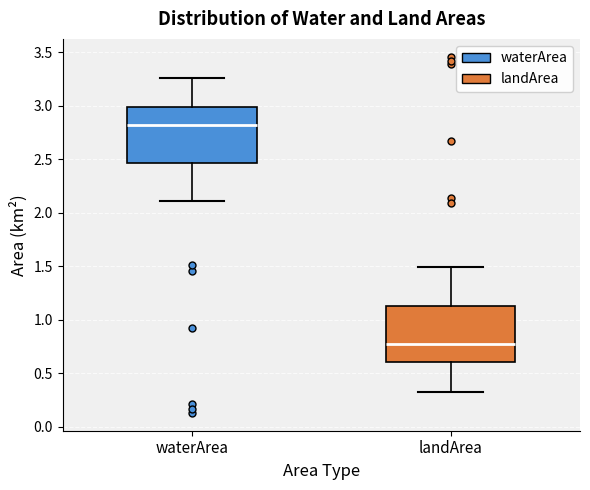

Reading left to right, read every box against the y-axis: the position of its median line, the range the box covers, and the ends of its whiskers. The values are not printed on the chart, so give them approximately, as read against the axis.

waterArea: median 2.80, box 2.45 to 3.00, whiskers 2.10 to 3.25
landArea: median 0.80, box 0.60 to 1.15, whiskers 0.35 to 1.50